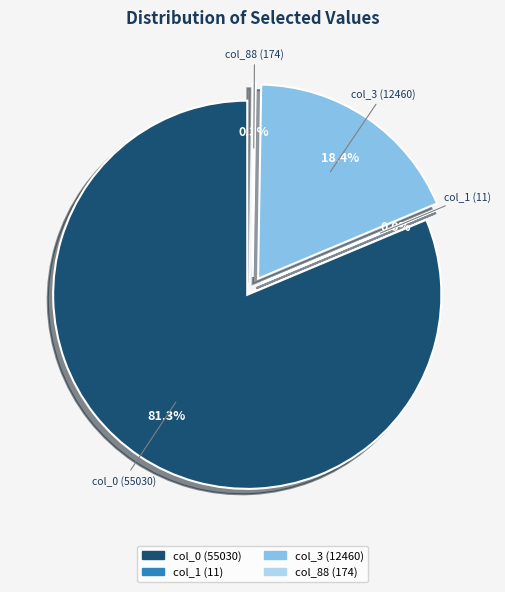

What is the total percentage of col_1 (11) and col_88 (174)?

0.3%